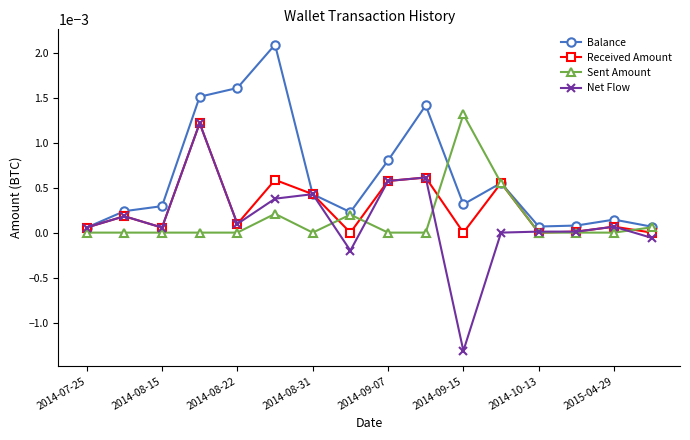

Which series has the widest spread of values?

Net Flow